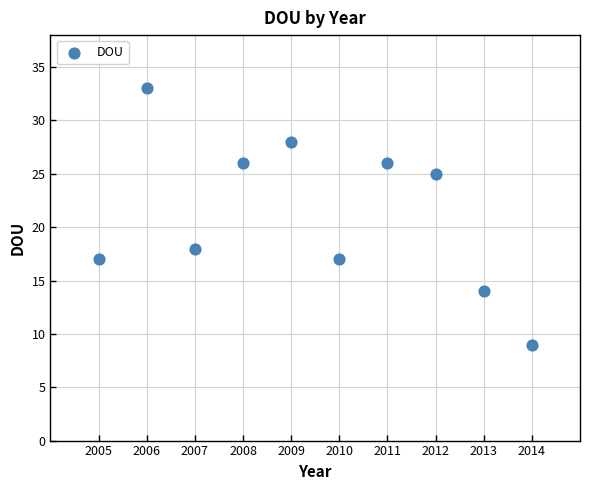

What is the average Y value?

21